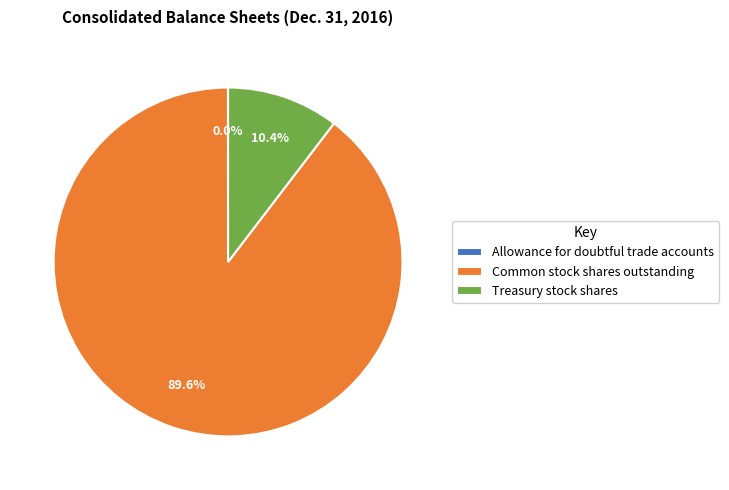

What is the largest slice in the pie chart?

Common stock shares outstanding